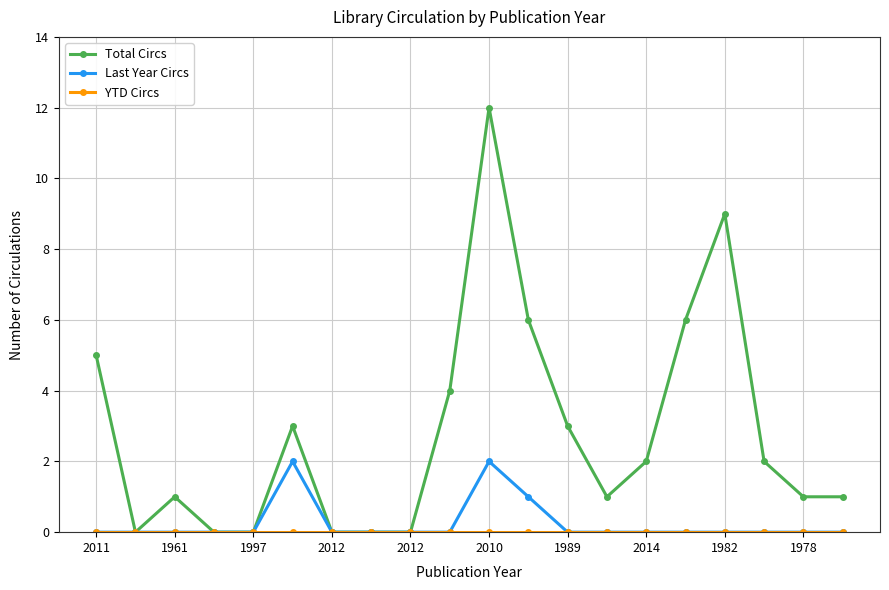

What is the value of the Total Circs point at the 10th from the left?

4